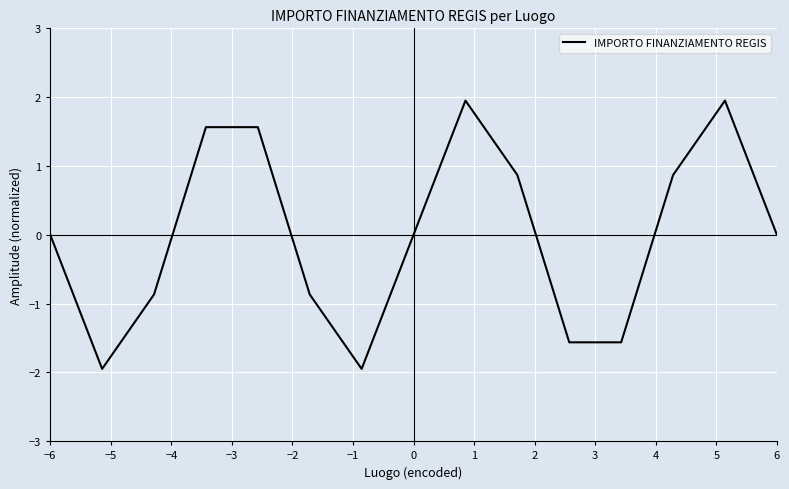

What is the difference between the maximum and minimum values?

3.9